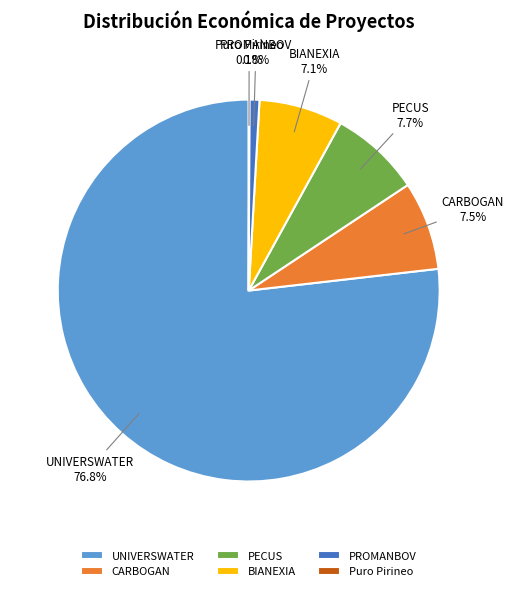

Do CARBOGAN and UNIVERSWATER together represent more than half of the pie?

Yes